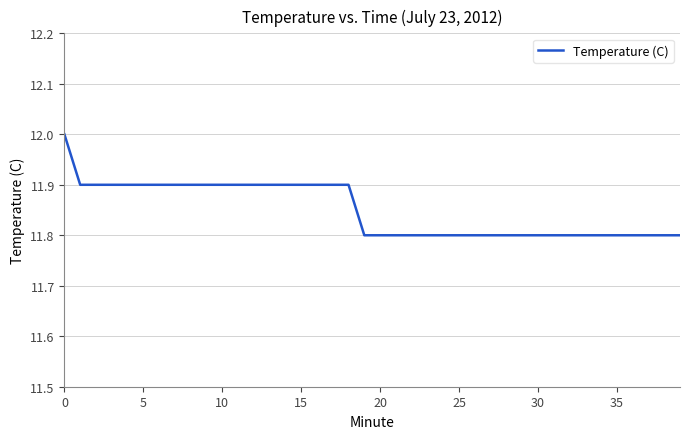

What is the difference between the maximum and minimum values?

0.2